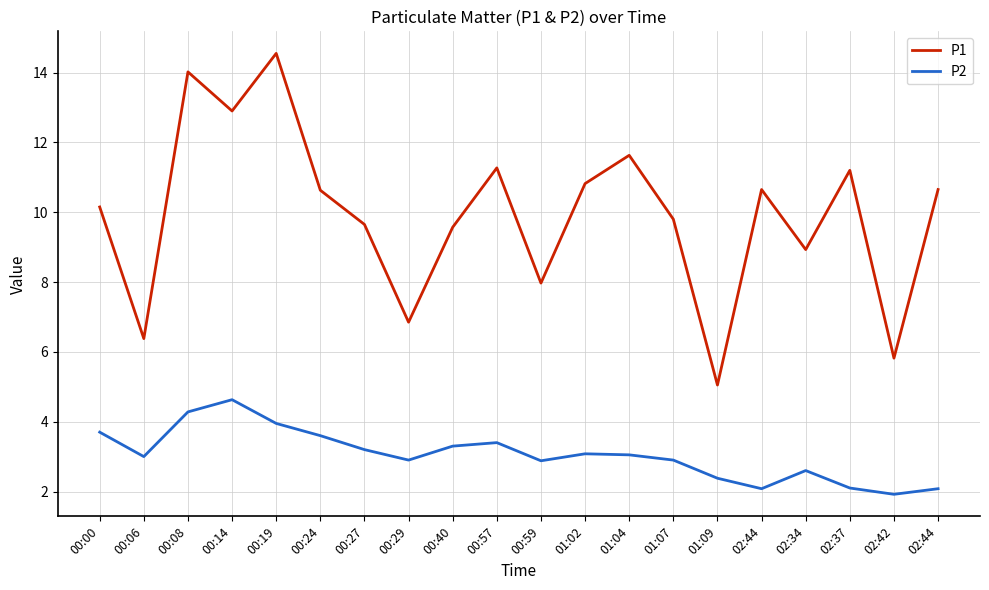

Between 01:04 and 02:44, which is larger?

01:04